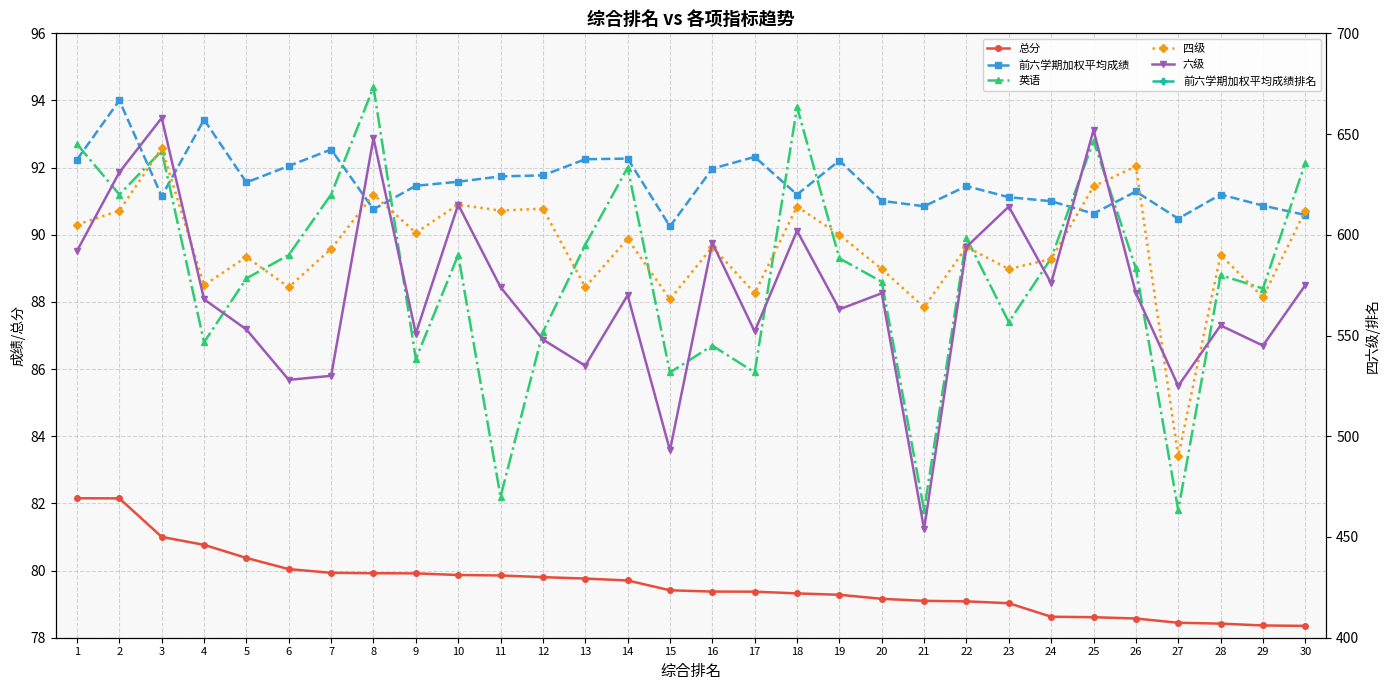

List the series in order of their peak value, lowest first.

前六学期加权平均成绩排名, 总分, 前六学期加权平均成绩, 英语, 四级, 六级